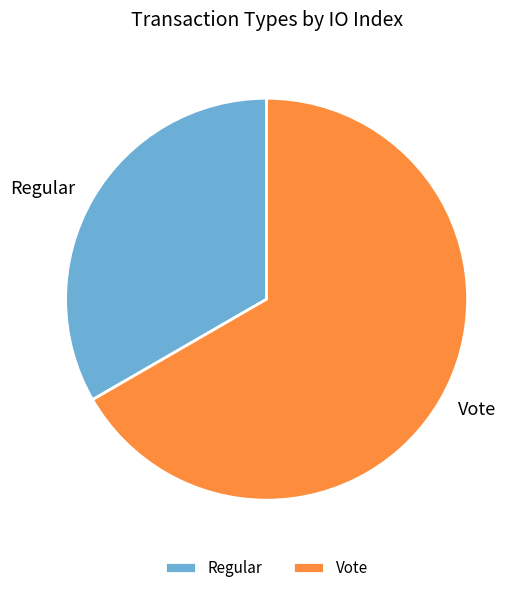

How many slices are in this pie chart?

2